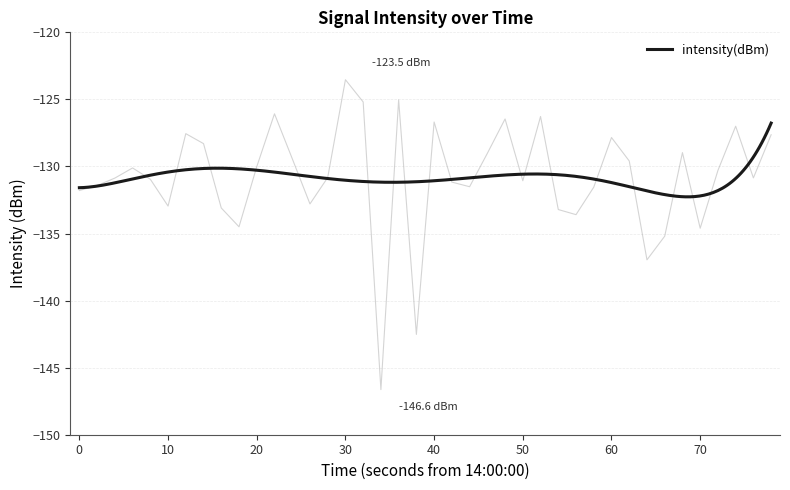

What is the highest value of the intensity(dBm) series?

-126.8